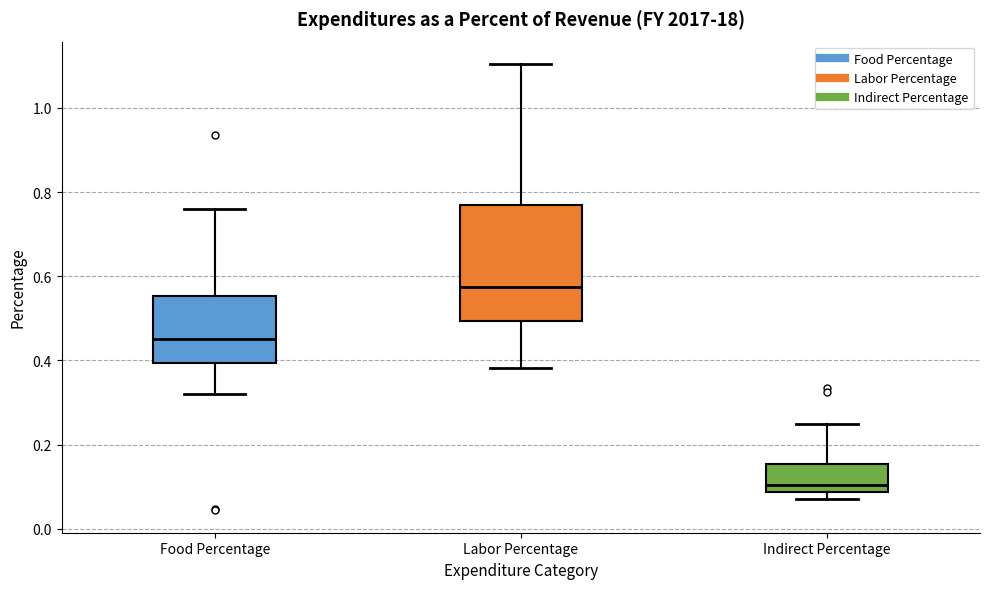

Where does the median line of the box for Food Percentage sit on the y-axis? The values are not printed on the chart, so give them approximately, as read against the axis.

0.46